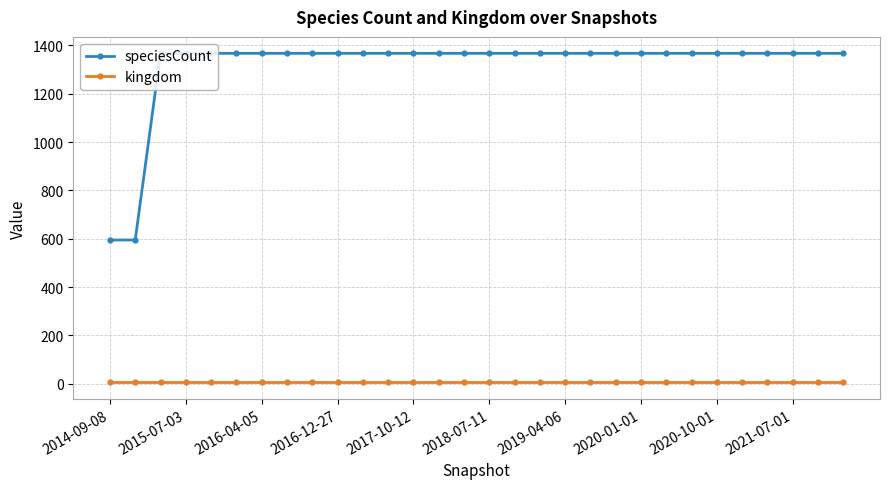

What is the value of the speciesCount point at the 17th from the left?

1367